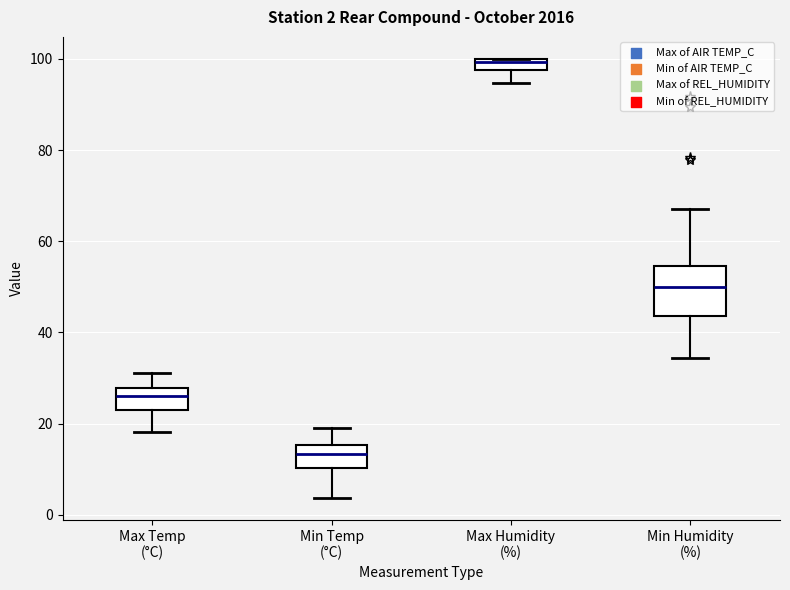

Which box is the tallest, from its lower edge to its upper edge?

Min Humidity (%)